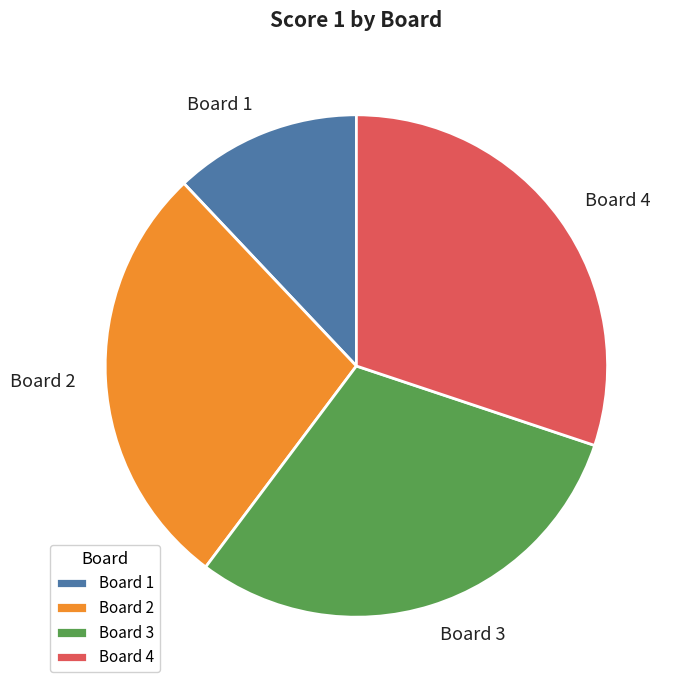

How many slices are in this pie chart?

4